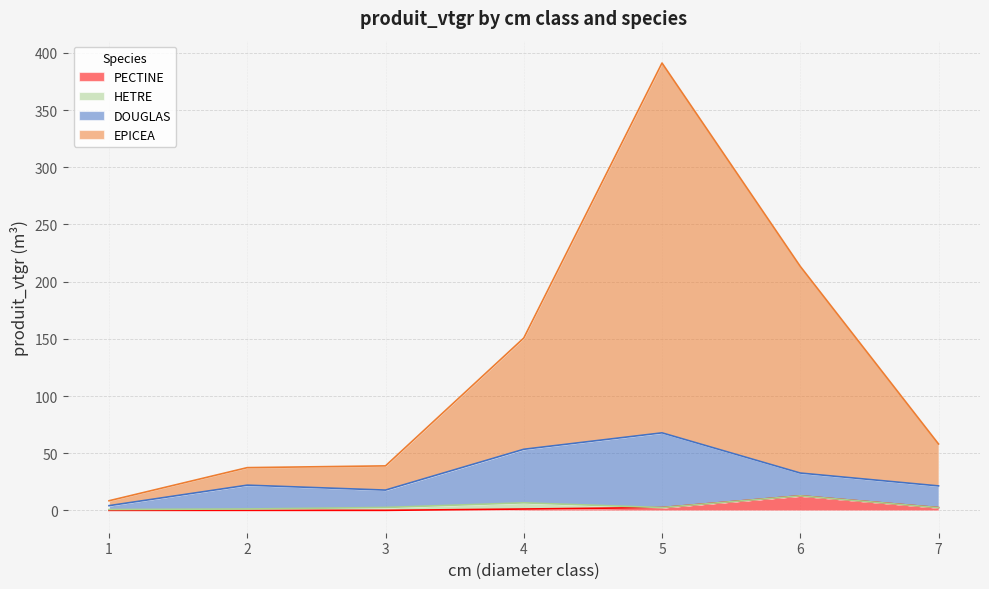

True or false: PECTINE and EPICEA intersect in this chart.

False